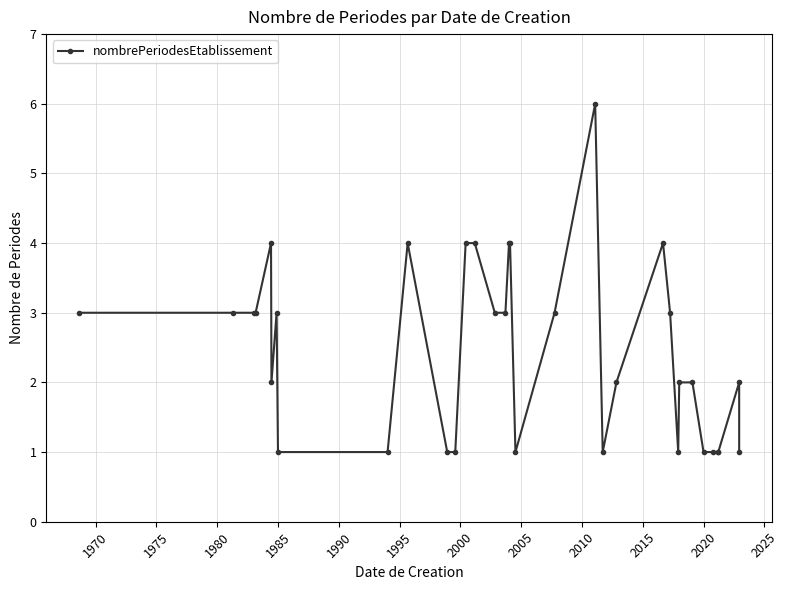

What is the difference between the maximum and minimum values?

5